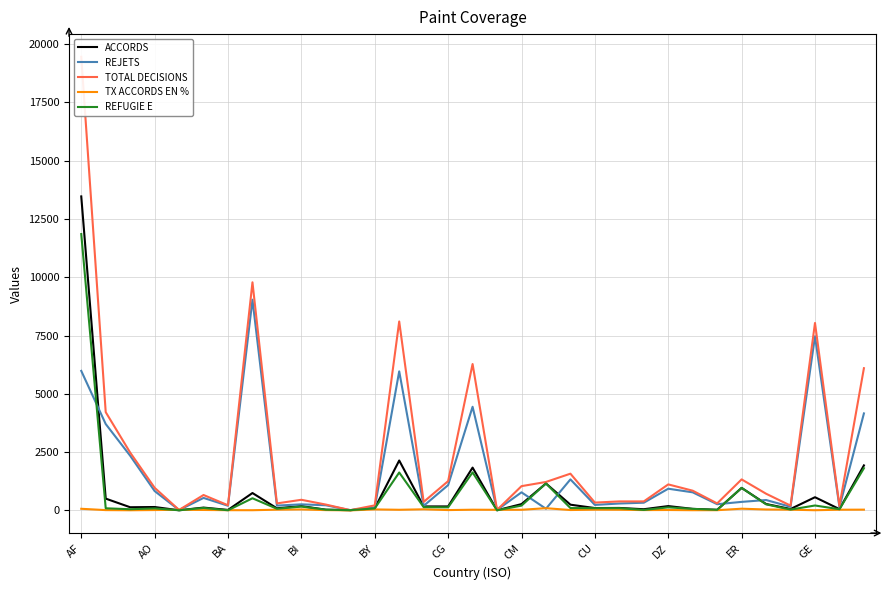

How many interior local valleys does the TOTAL DECISIONS series have?

10